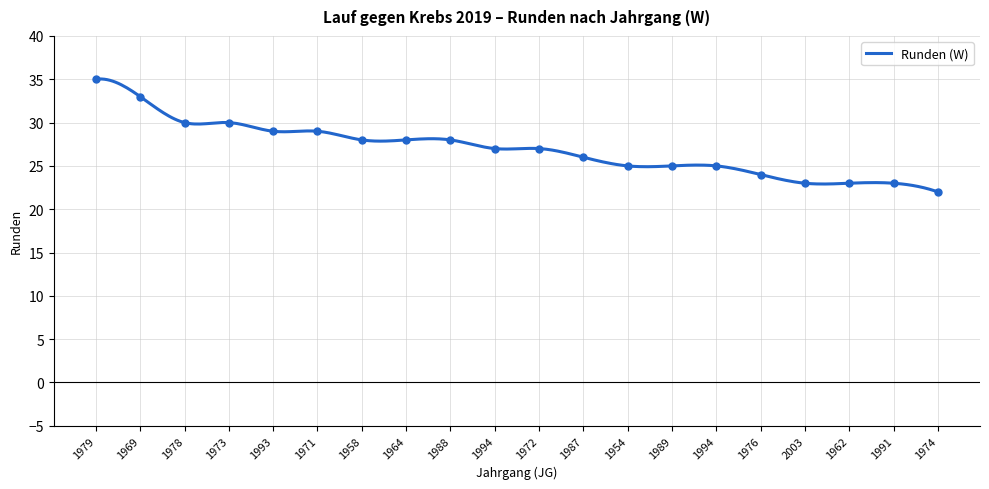

What is the sum of all values?

540